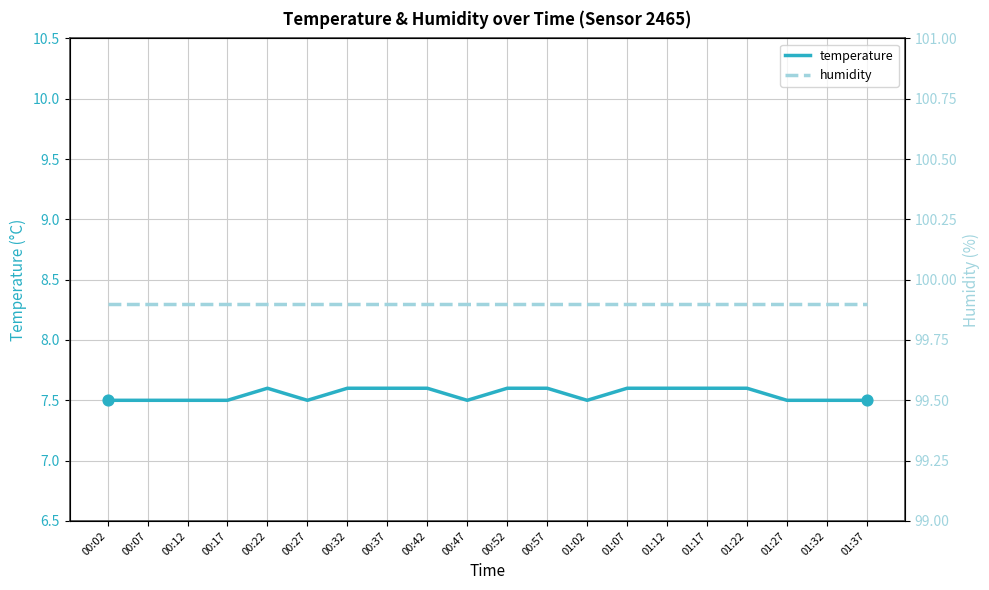

What are all the series names shown in the legend?

temperature, humidity